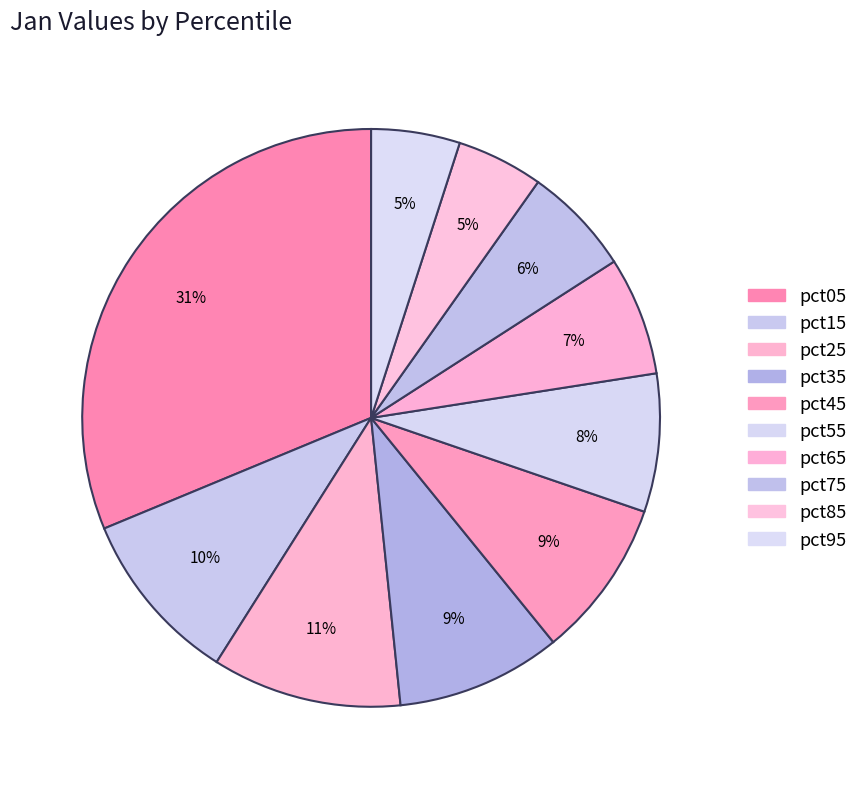

To the nearest percent, what is the combined percentage of pct35 and pct75?

15%